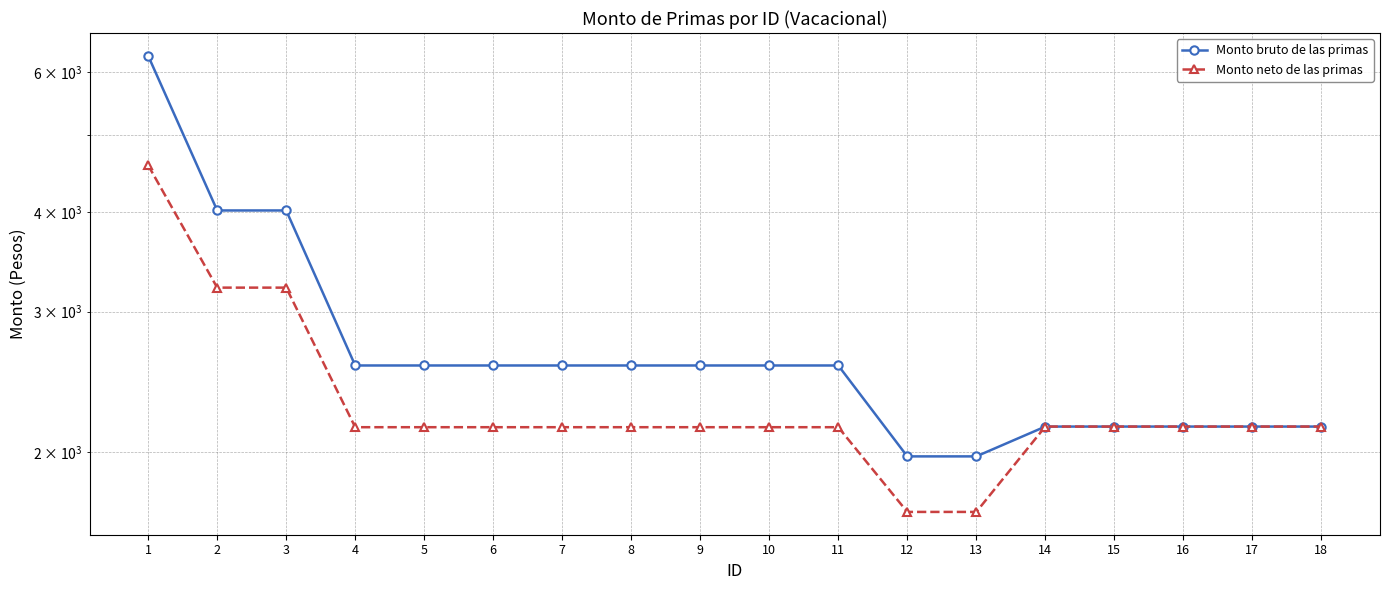

True or false: Monto neto de las primas has more than 2 points higher than both neighbors.

False